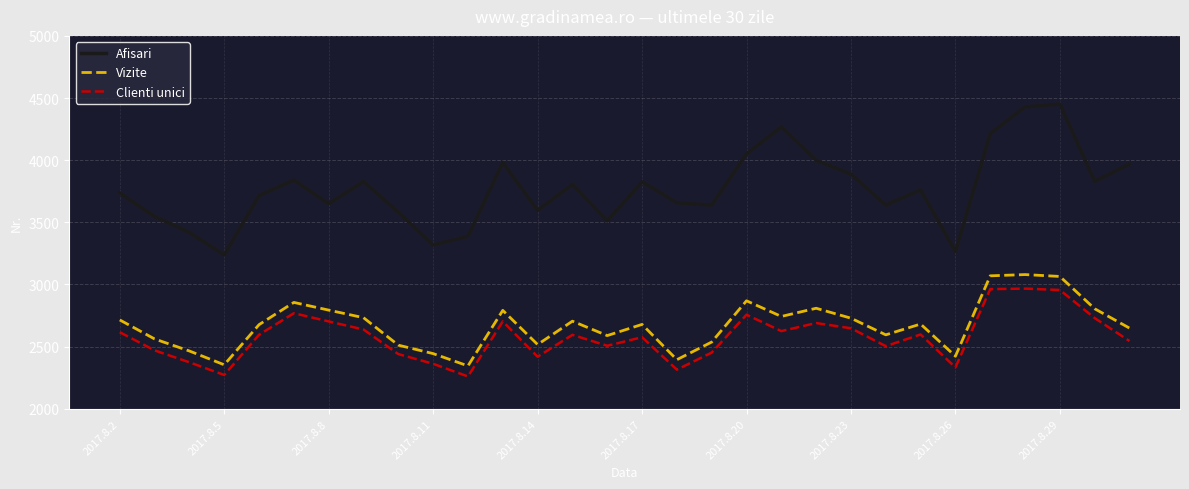

Which series has the largest total across all categories?

Afisari